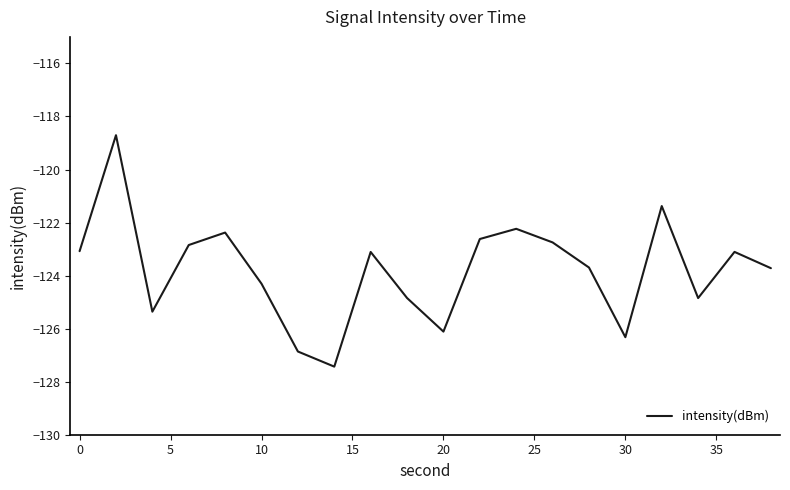

Reading left to right, transcribe all the data shown in this chart.

-123.1	-118.7	-125.4	-122.8	-122.4	-124.3	-126.9	-127.4	-123.1	-124.8	-126.1	-122.6	-122.2	-122.7	-123.7	-126.3	-121.4	-124.8	-123.1	-123.7